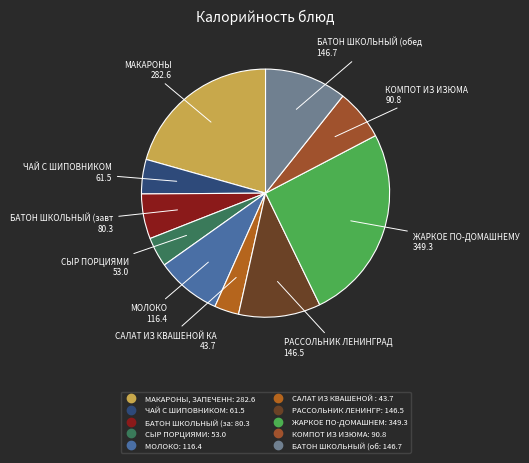

Count the number of slices in the pie.

10